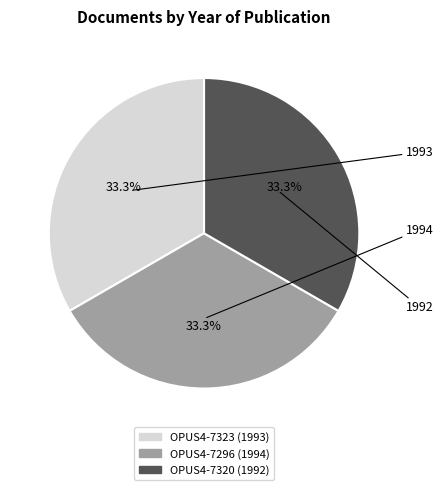

True or false: OPUS4-7323 (1993) accounts for 22% of the total.

False